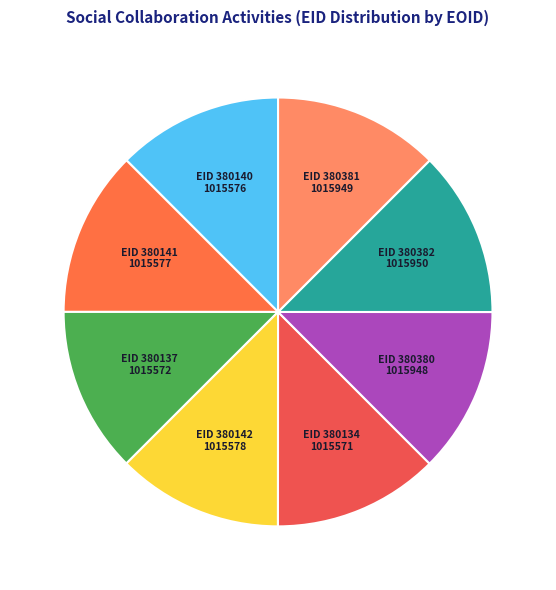

How many slices are in this pie chart?

8